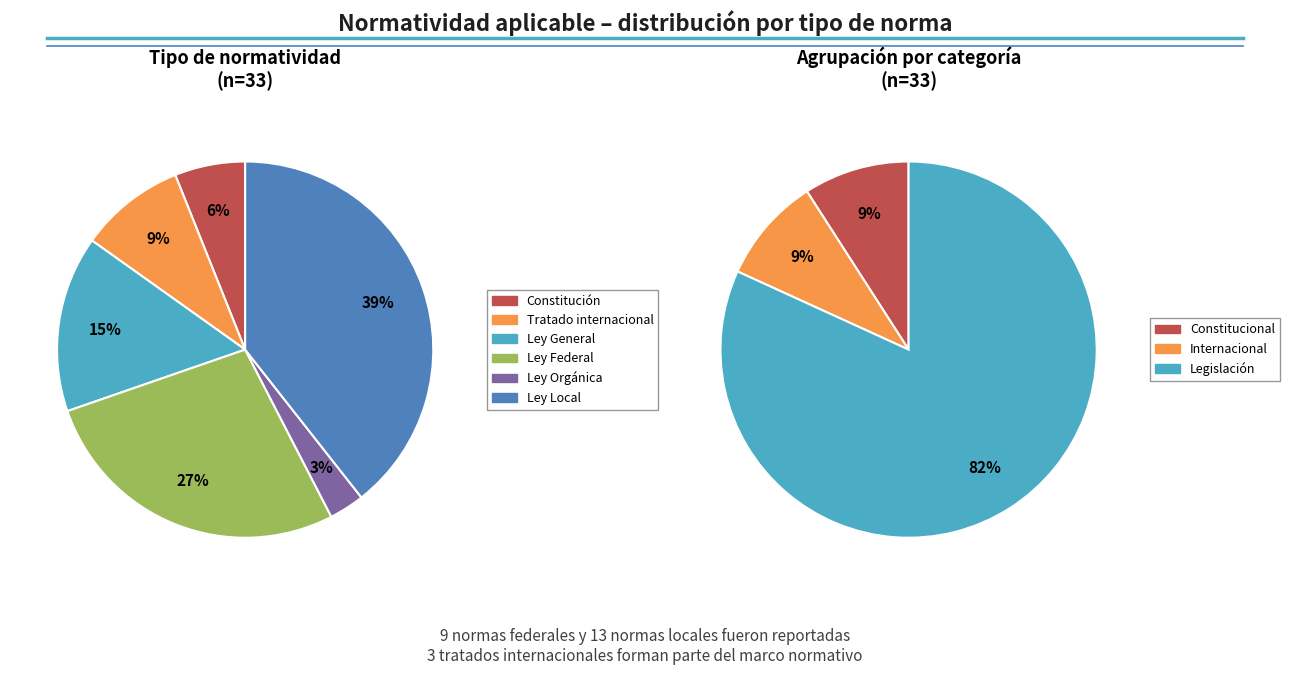

Does Ley Orgánica represent more than half of the total?

No